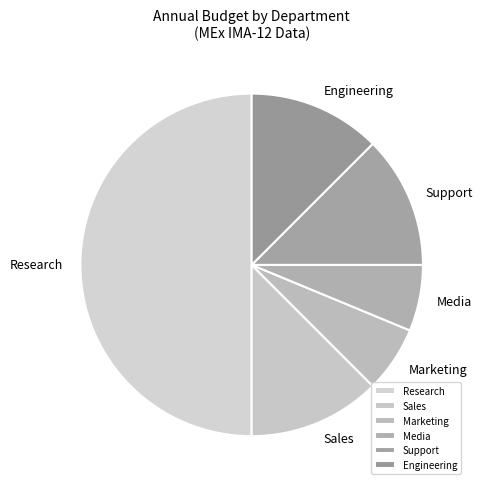

Between Research and Sales, which is larger?

Research